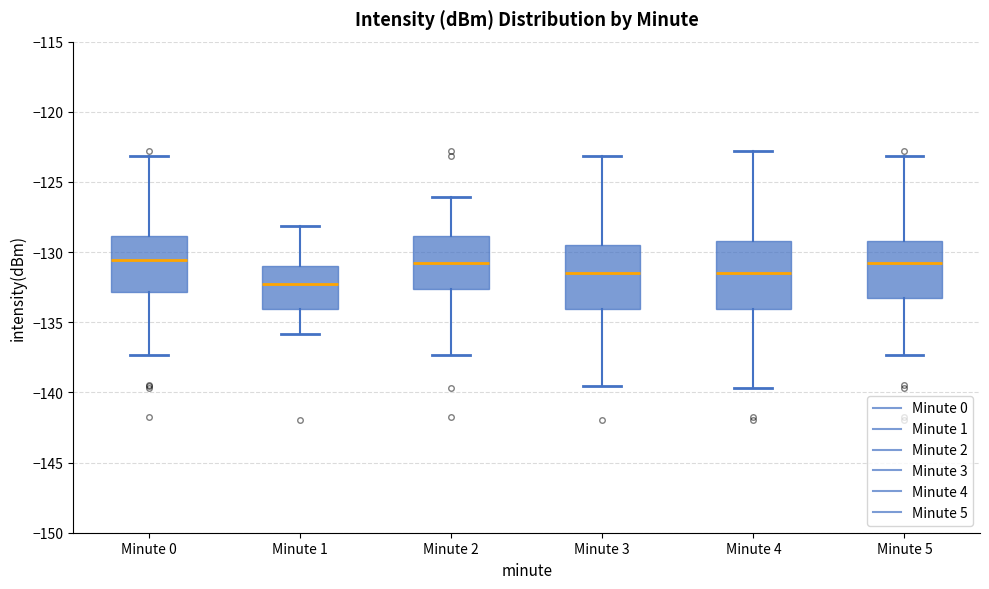

Reading left to right, read every box against the y-axis: the position of its median line, the range the box covers, and the ends of its whiskers. The values are not printed on the chart, so give them approximately, as read against the axis.

Minute 0: median -130.5, box -133.0 to -129.0, whiskers -137.5 to -123.0
Minute 1: median -132.5, box -134.0 to -131.0, whiskers -136.0 to -128.0
Minute 2: median -131.0, box -132.5 to -129.0, whiskers -137.5 to -126.0
Minute 3: median -131.5, box -134.0 to -129.5, whiskers -139.5 to -123.0
Minute 4: median -131.5, box -134.0 to -129.0, whiskers -139.5 to -123.0
Minute 5: median -131.0, box -133.5 to -129.0, whiskers -137.5 to -123.0